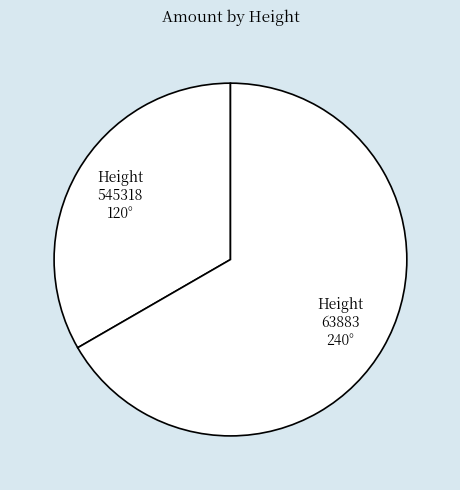

How many slices are in this pie chart?

2